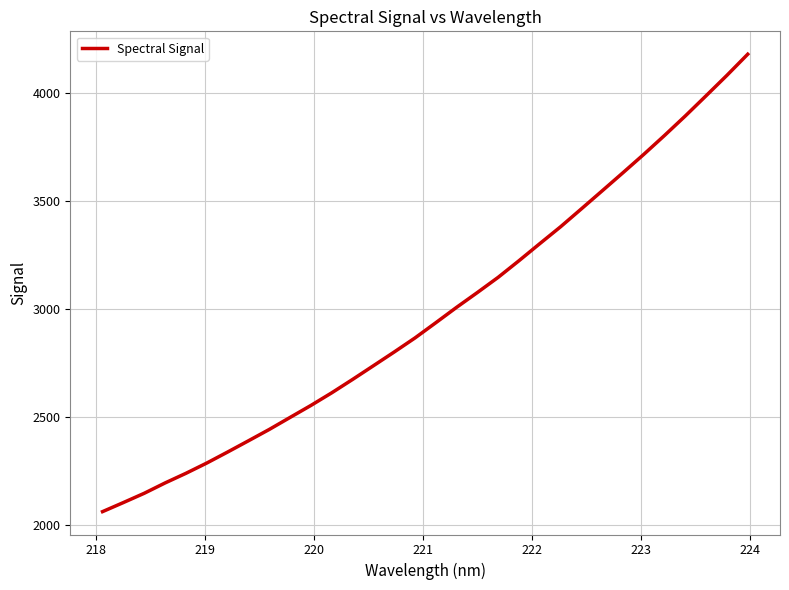

What is the minimum value shown in the chart?

2062.8